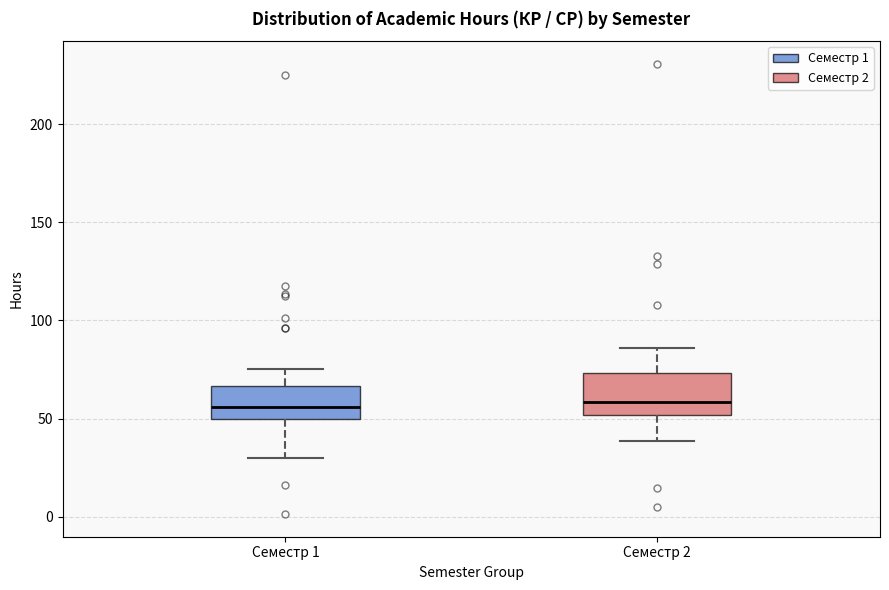

Where does the median line of the box for Семестр 1 sit on the y-axis? The values are not printed on the chart, so give them approximately, as read against the axis.

55